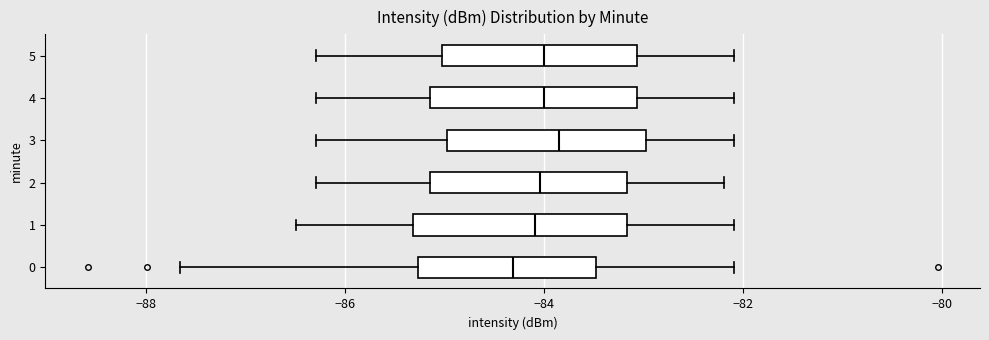

Reading bottom to top, transcribe this box plot: for each box, give where its median line is, the range the box spans, and where its two whiskers end, as read against the x-axis. The values are not printed on the chart, so give them approximately, as read against the axis.

0: median -84.4, box -85.2 to -83.4, whiskers -87.6 to -82.0
1: median -84.0, box -85.4 to -83.2, whiskers -86.4 to -82.0
2: median -84.0, box -85.2 to -83.2, whiskers -86.2 to -82.2
3: median -83.8, box -85.0 to -83.0, whiskers -86.2 to -82.0
4: median -84.0, box -85.2 to -83.0, whiskers -86.2 to -82.0
5: median -84.0, box -85.0 to -83.0, whiskers -86.2 to -82.0